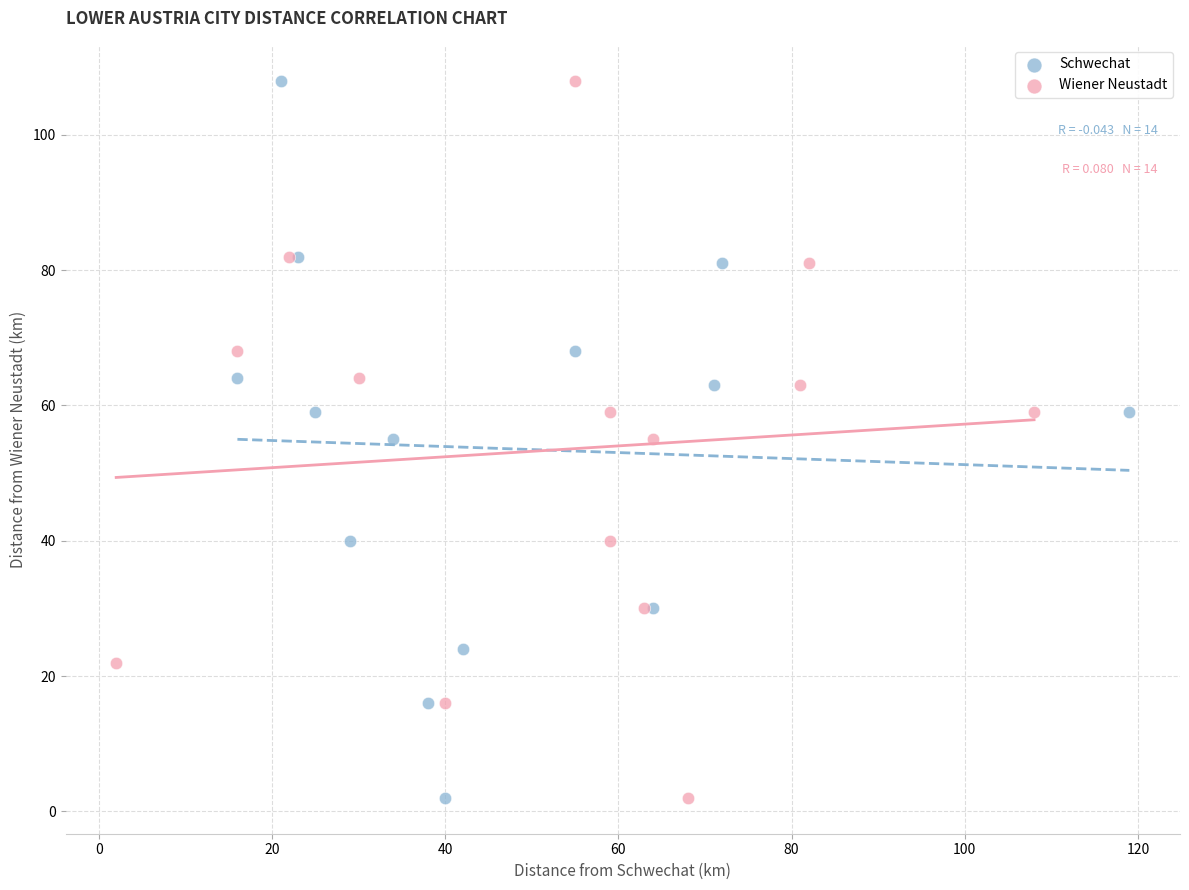

What are all the series names shown in the legend?

Schwechat, Wiener Neustadt